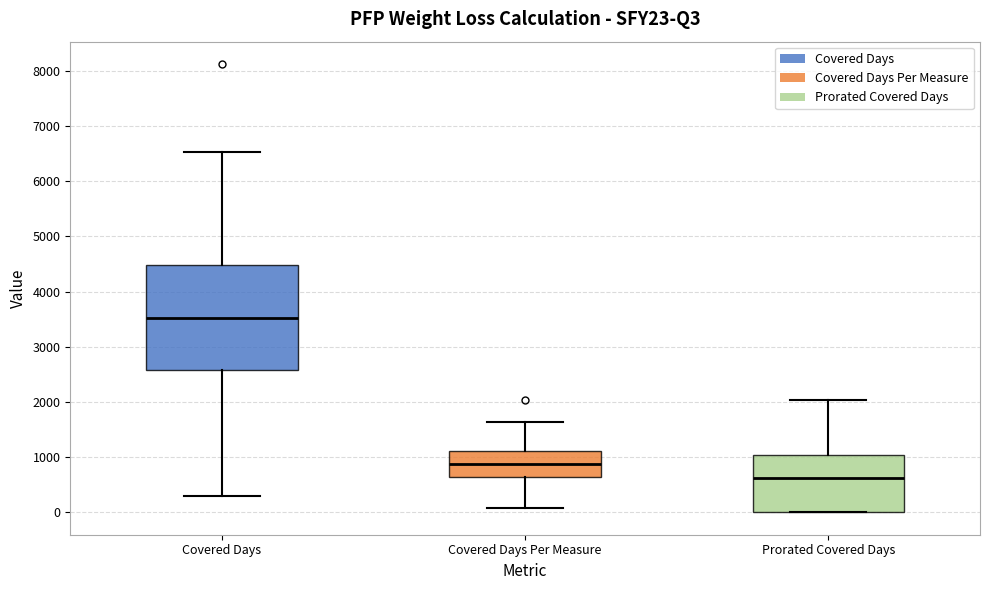

Comparing the boxes themselves (not the whiskers), which one is the tallest?

Covered Days